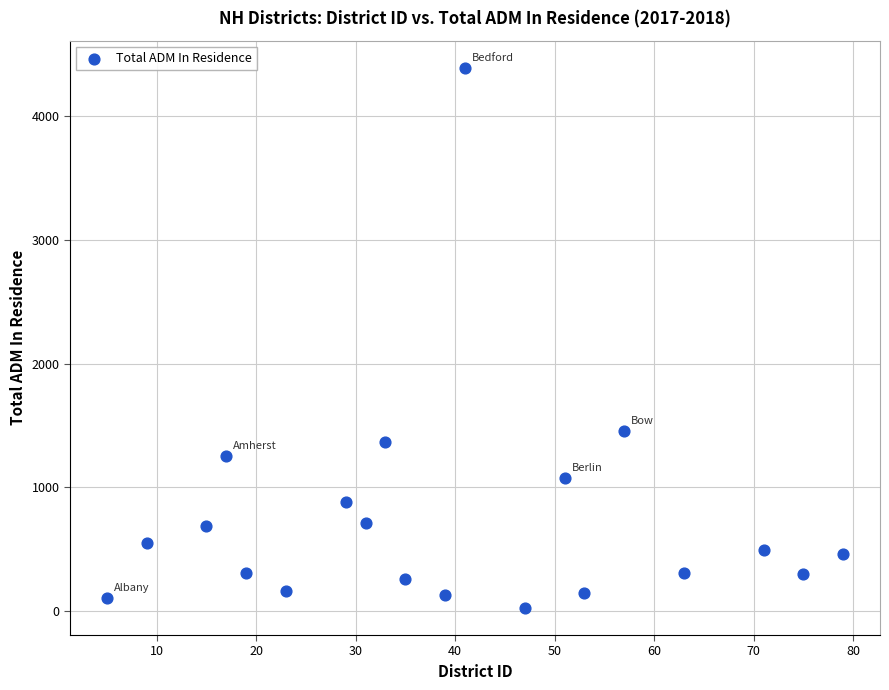

What Y value in the scatter plot is closest to 2207?

1459.1